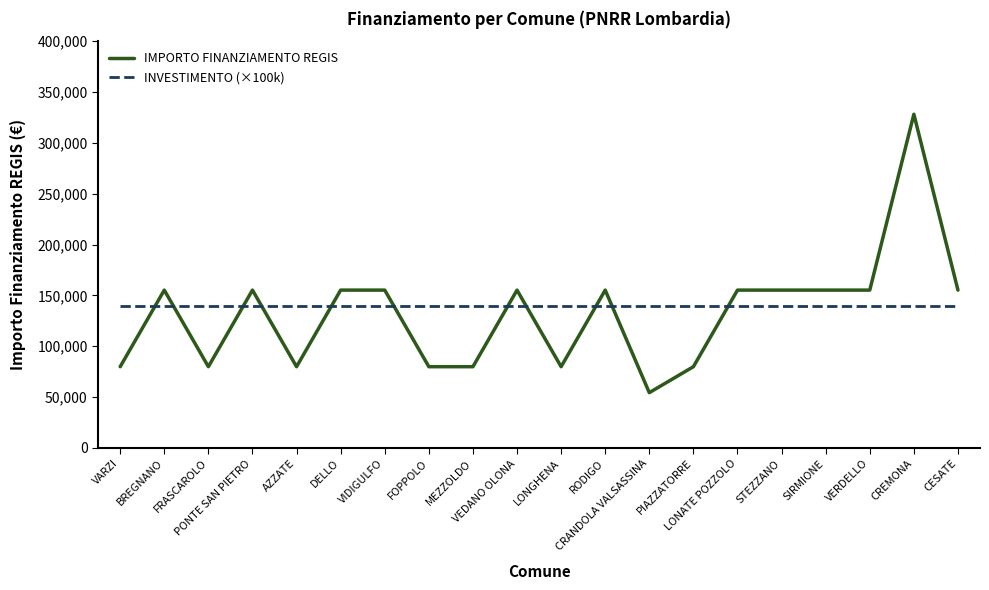

How many times do INVESTIMENTO (×100k) and IMPORTO FINANZIAMENTO REGIS cross each other?

11